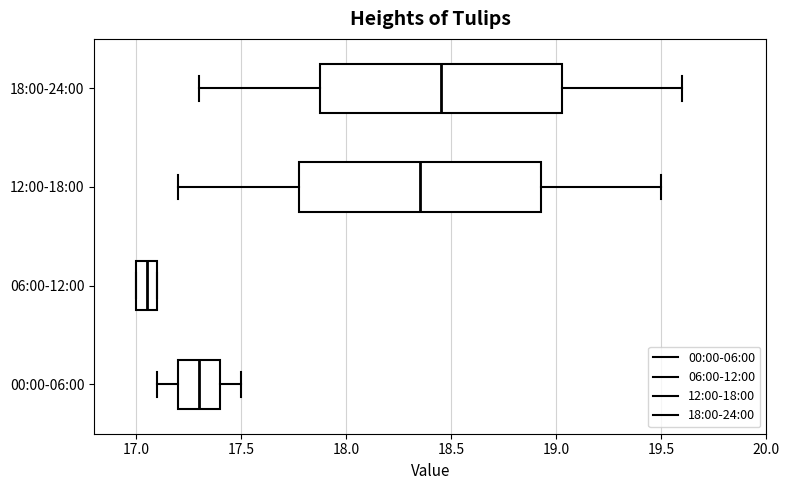

Where is the left edge of the box for 06:00-12:00 on the x-axis? The values are not printed on the chart, so give them approximately, as read against the axis.

17.00